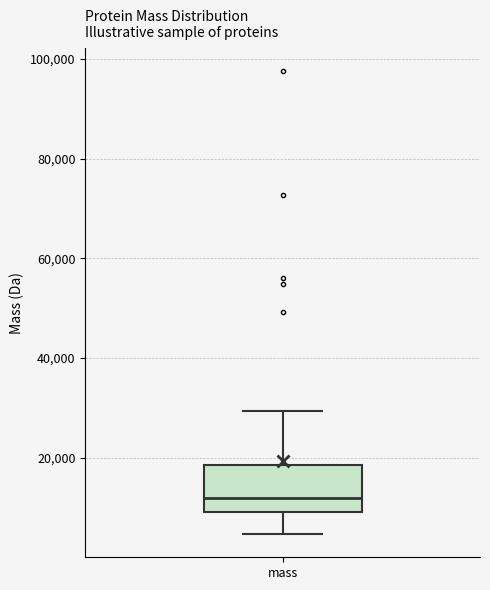

Read this box plot against the y-axis: the position of the median line, the range covered by the box, and the ends of both whiskers. The values are not printed on the chart, so give them approximately, as read against the axis.

median 12000, box 10000 to 18000, whiskers 4000 to 30000